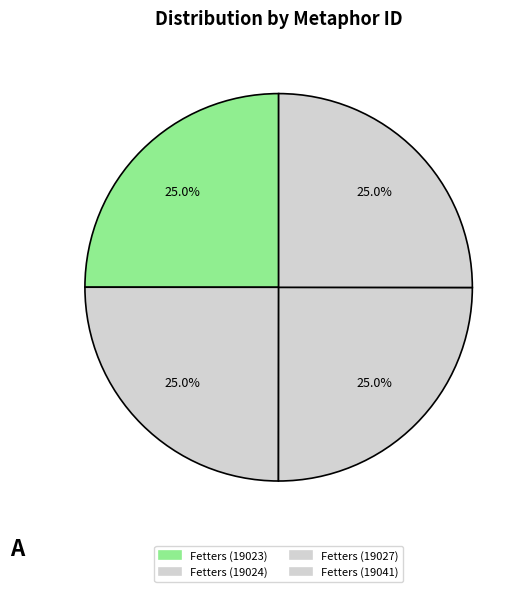

How many segments does this pie chart have?

4